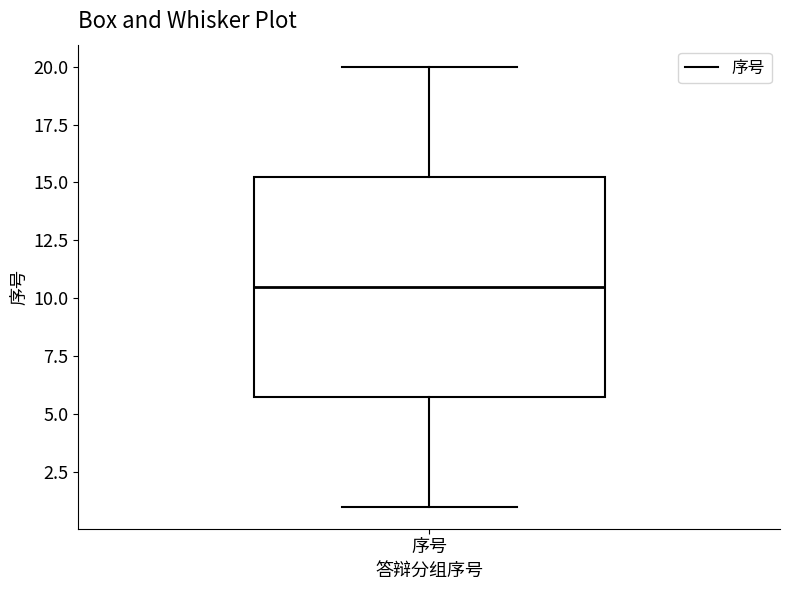

Read this box plot against the y-axis: the position of the median line, the range covered by the box, and the ends of both whiskers. The values are not printed on the chart, so give them approximately, as read against the axis.

median 10.5, box 6.0 to 15.5, whiskers 1.0 to 20.0